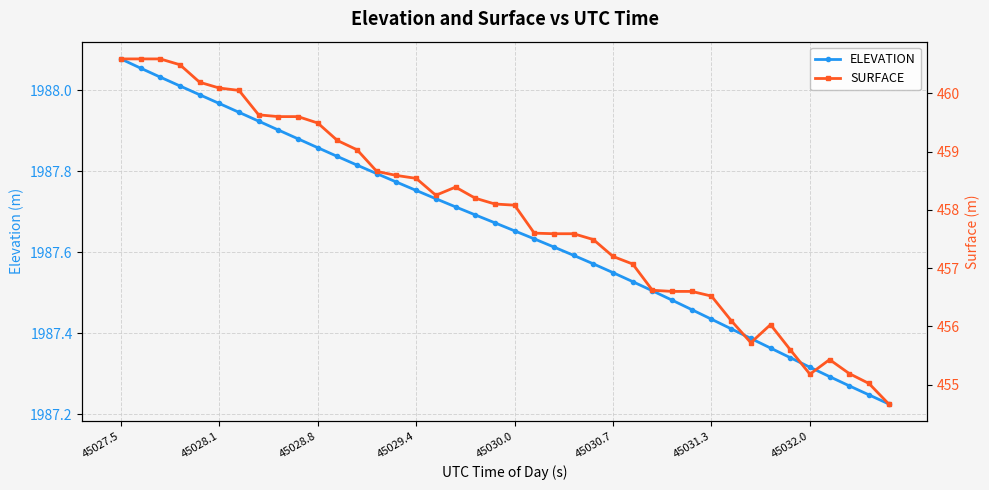

How many distinct data groups are displayed?

2